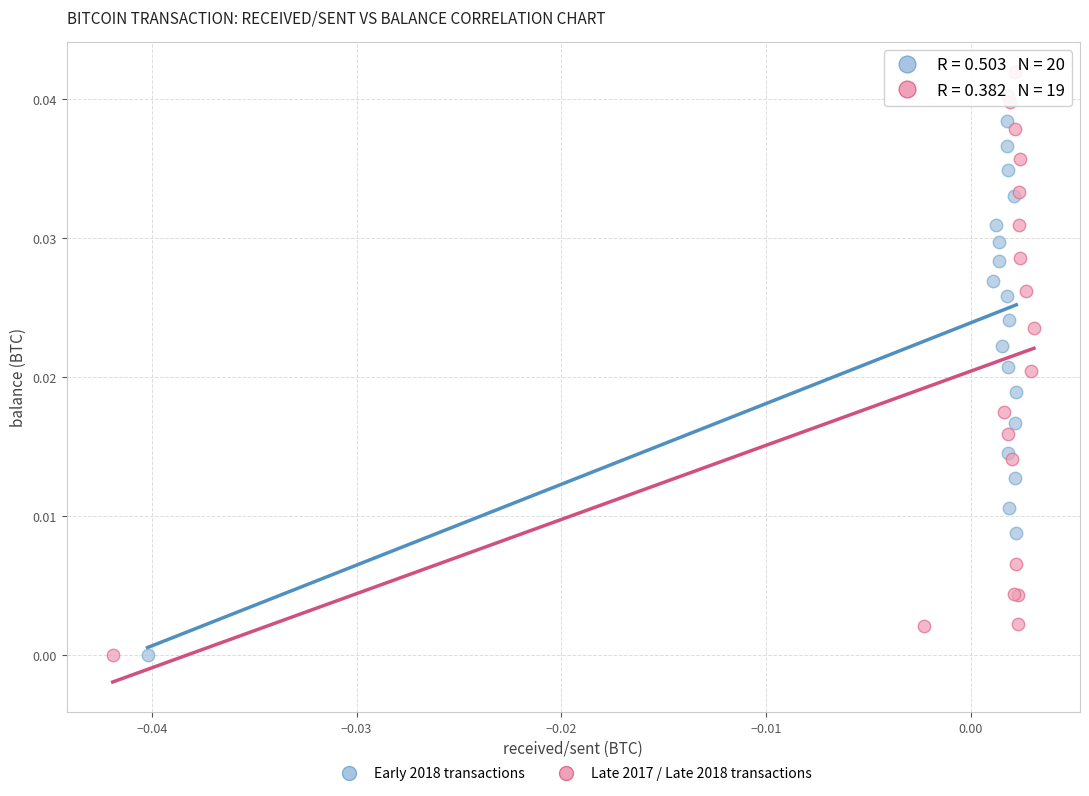

Which series contains the highest Y value?

Late 2017 / Late 2018 transactions